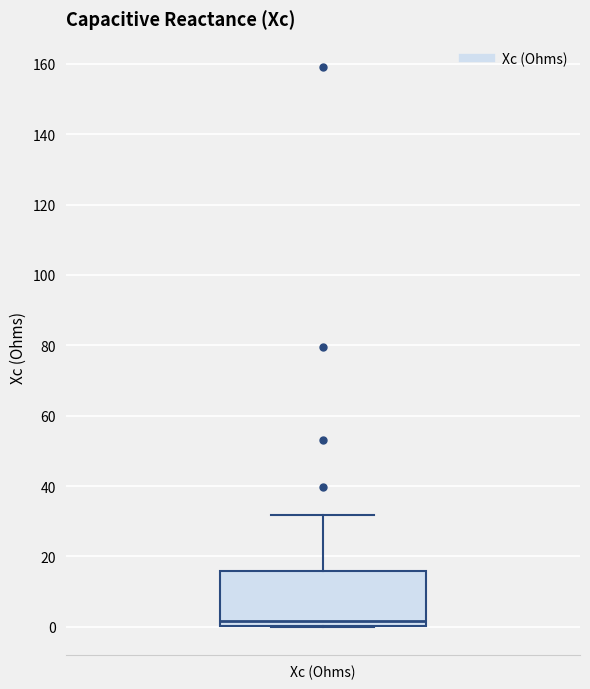

Where does the median line of the box for Xc (Ohms) sit on the y-axis? The values are not printed on the chart, so give them approximately, as read against the axis.

2